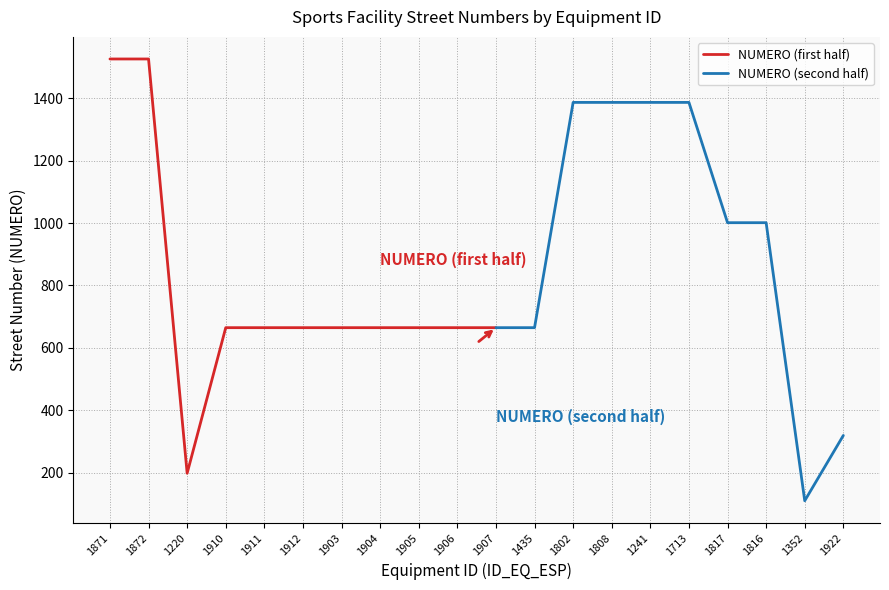

What is the maximum value shown in the chart?

1525